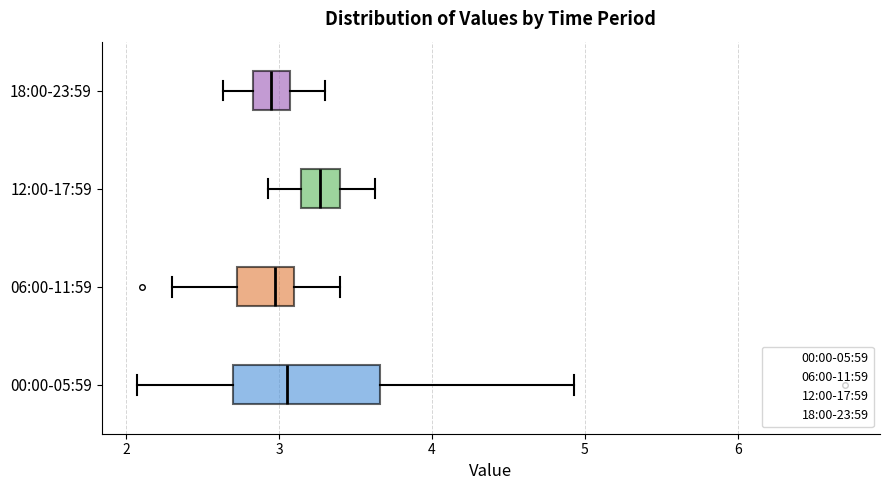

Reading bottom to top, transcribe this box plot: for each box, give where its median line is, the range the box spans, and where its two whiskers end, as read against the x-axis. The values are not printed on the chart, so give them approximately, as read against the axis.

00:00-05:59: median 3.1, box 2.7 to 3.7, whiskers 2.1 to 4.9
06:00-11:59: median 3.0, box 2.7 to 3.1, whiskers 2.3 to 3.4
12:00-17:59: median 3.3, box 3.1 to 3.4, whiskers 2.9 to 3.6
18:00-23:59: median 3.0, box 2.8 to 3.1, whiskers 2.6 to 3.3